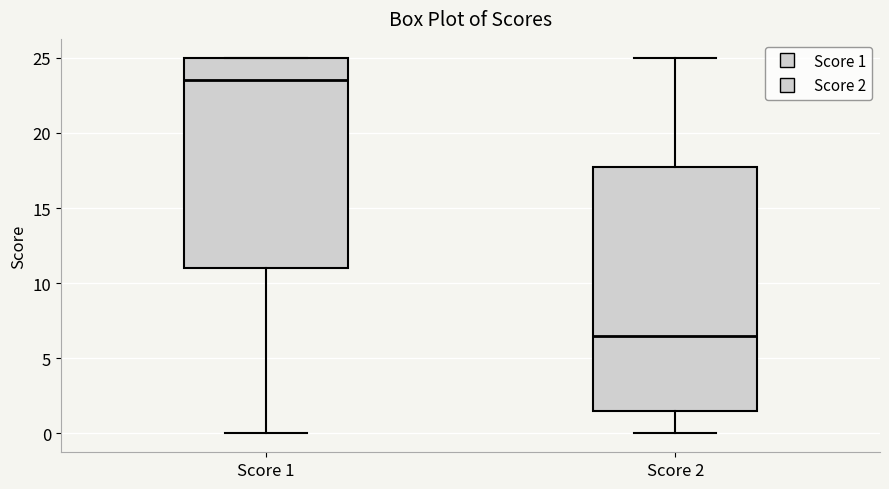

Comparing the boxes themselves (not the whiskers), which one is the tallest?

Score 2